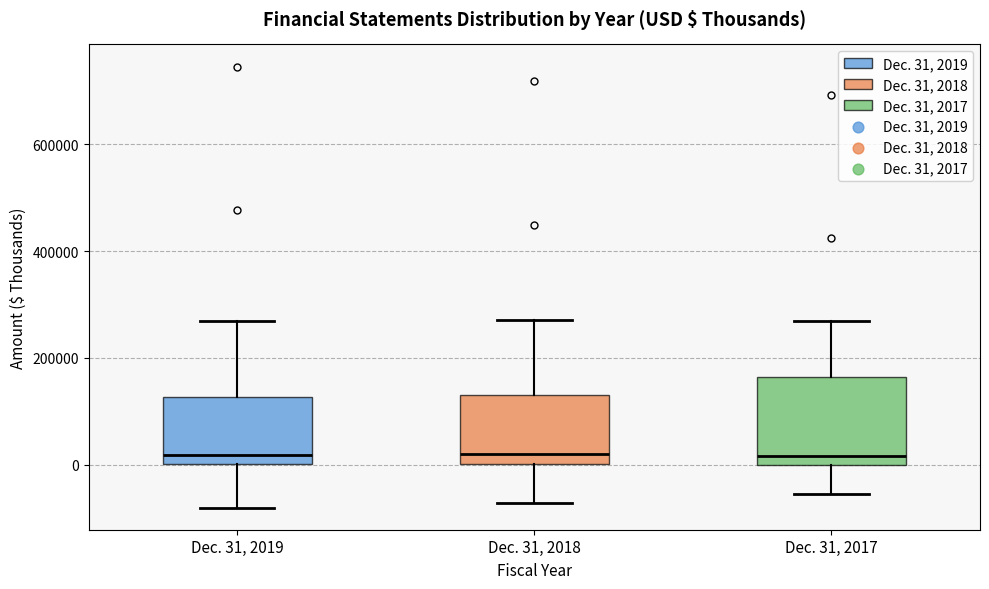

Where does the upper whisker of the box for Dec. 31, 2018 end on the y-axis? The values are not printed on the chart, so give them approximately, as read against the axis.

280000